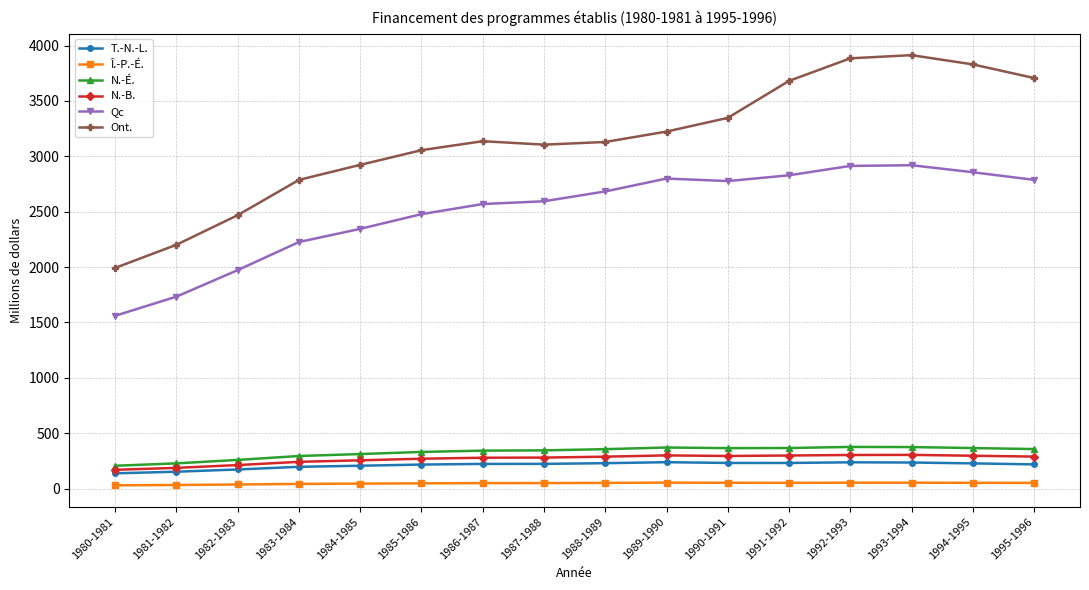

What is the label of the 12th point from the right?

1984-1985